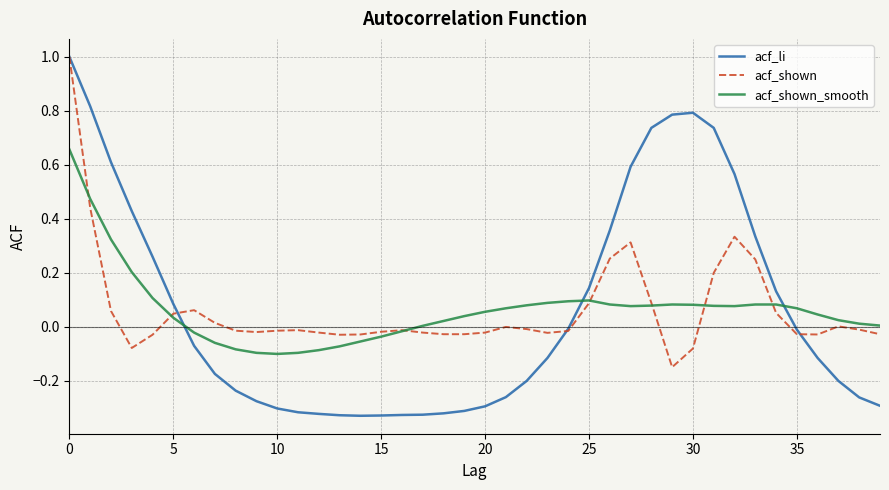

Which series has the widest spread of values?

acf_li